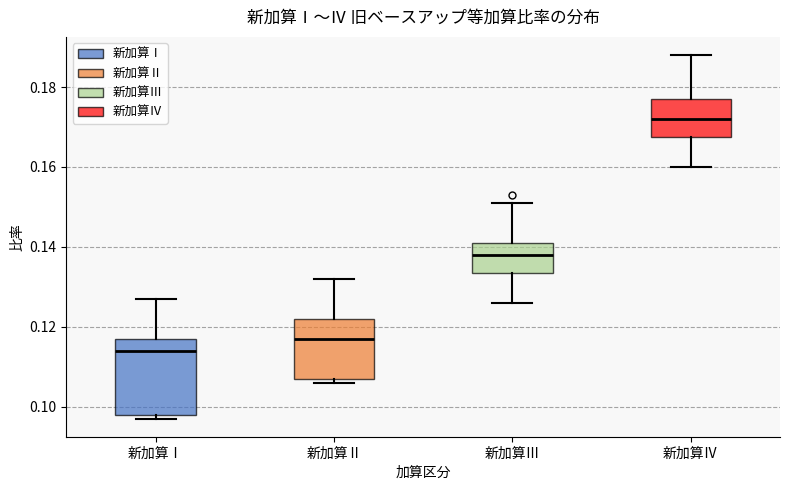

Which box is the tallest, from its lower edge to its upper edge?

新加算Ⅰ